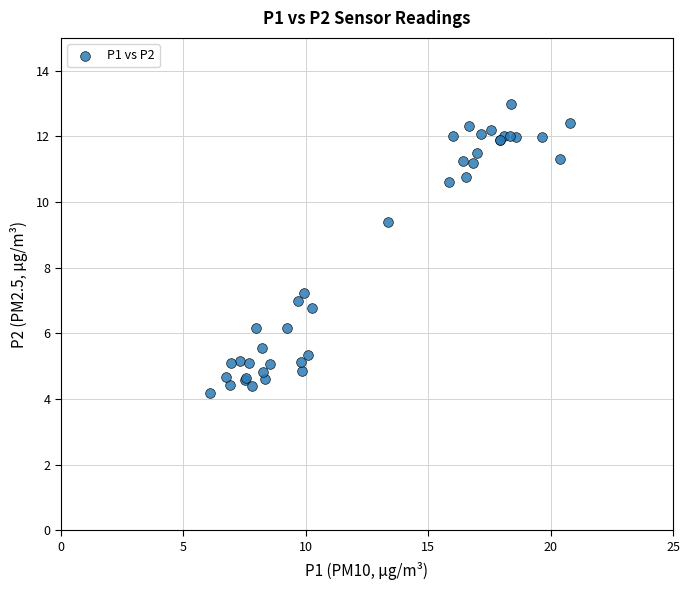

What Y value in the scatter plot is closest to 8?

7.2